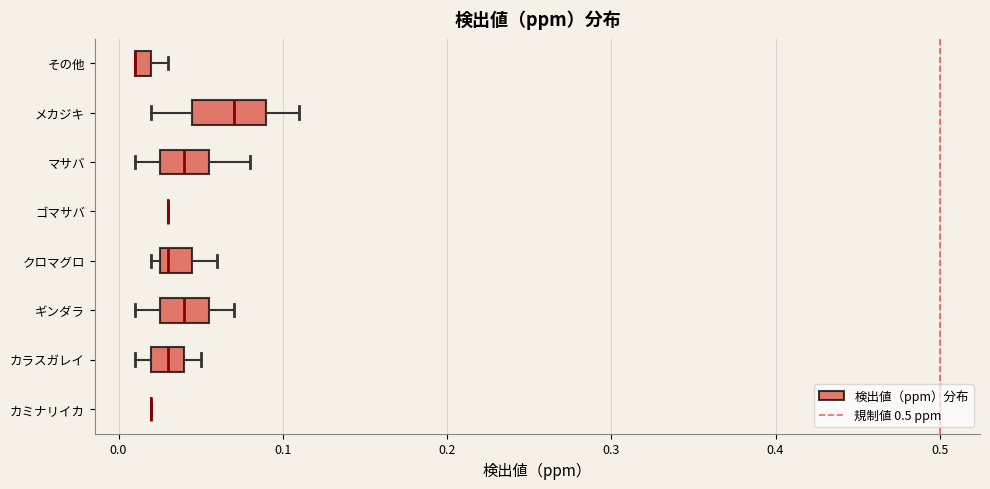

Which box is the widest, from its left edge to its right edge?

メカジキ